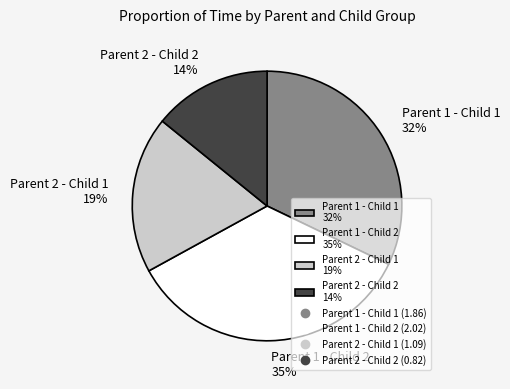

To the nearest percent, what is the difference between the largest and smallest slice percentages?

21%